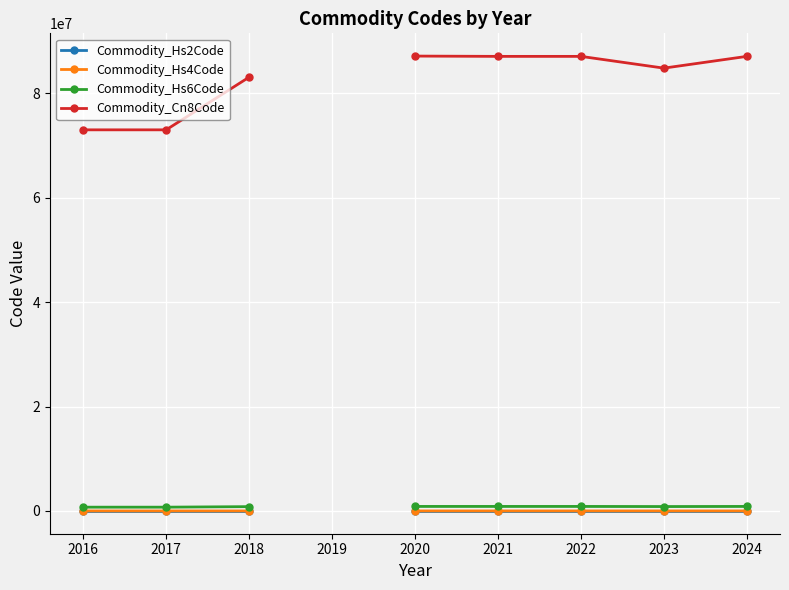

Which series has the largest range (max minus min)?

Commodity_Cn8Code